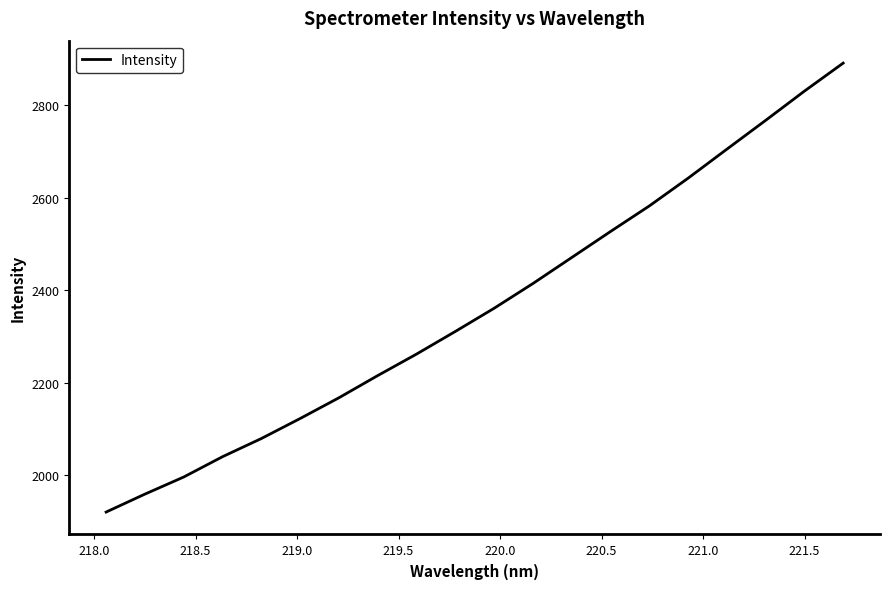

What is the difference between the maximum and minimum values?

970.6